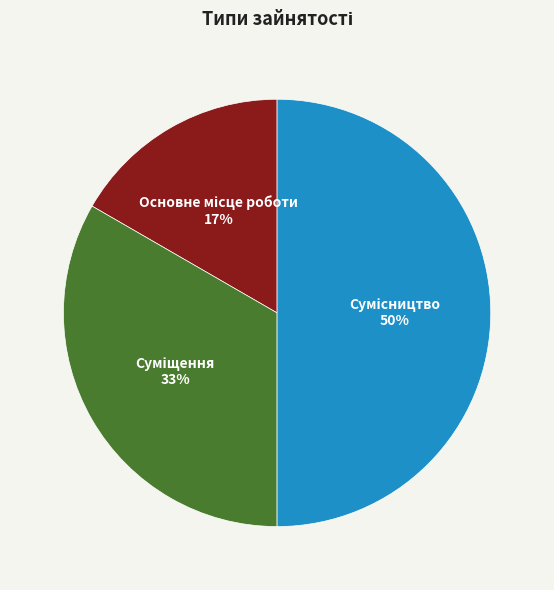

How many segments does this pie chart have?

3